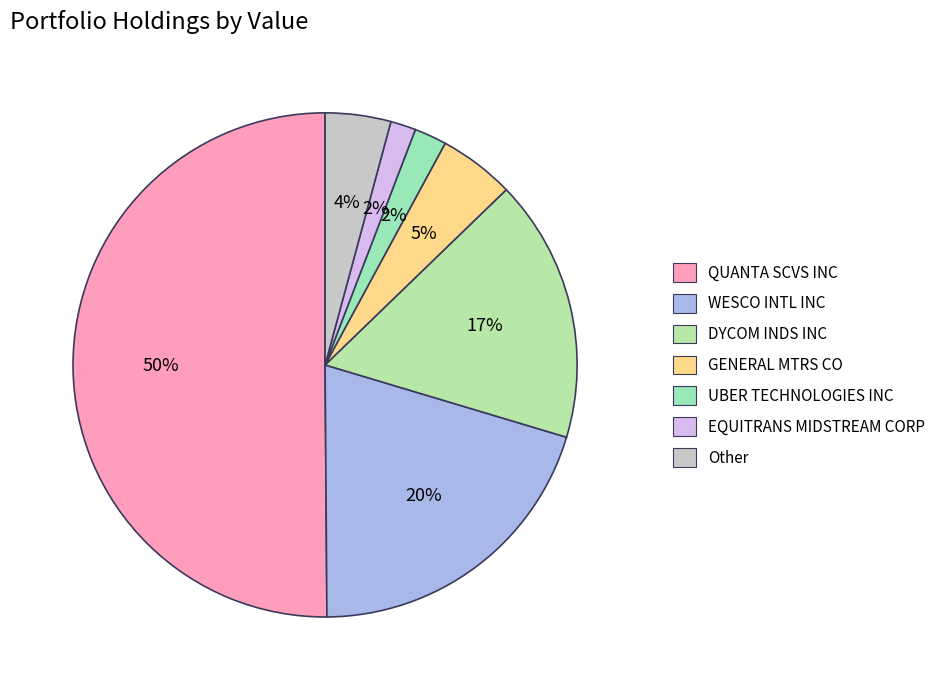

How many slices are in this pie chart?

7